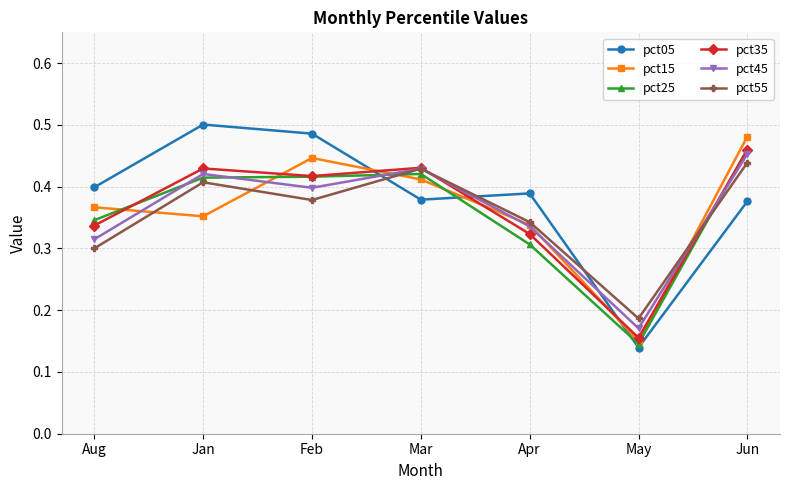

What position from the right is Aug?

7